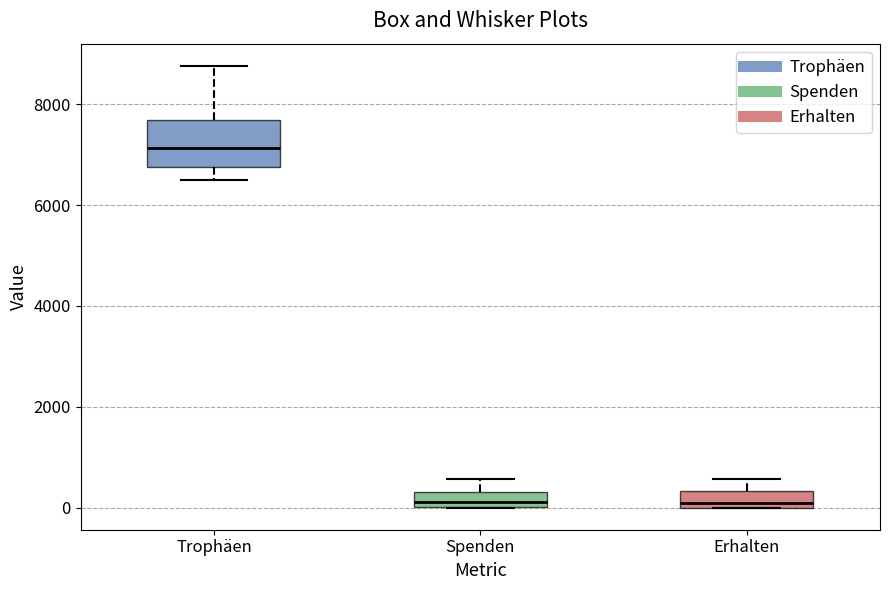

Which box's median line is the highest?

Trophäen